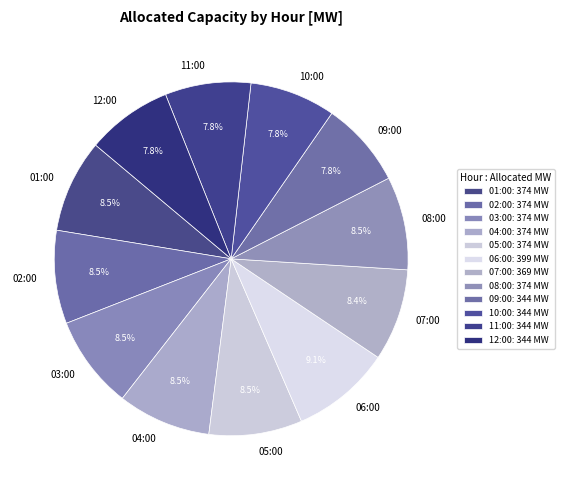

Approximately how many times larger is the value at 07:00 compared to 03:00?

1.0